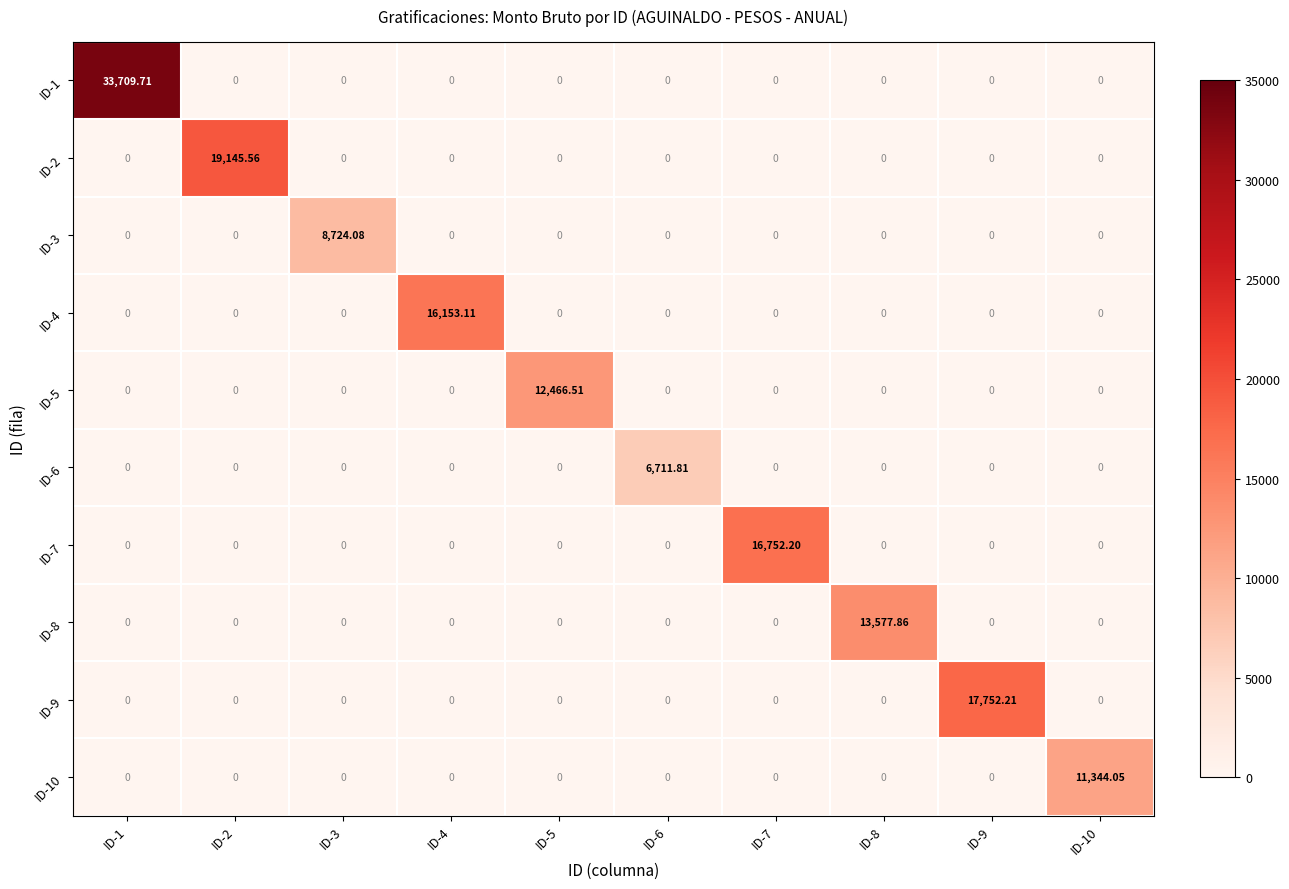

How many data points does each series have?

10